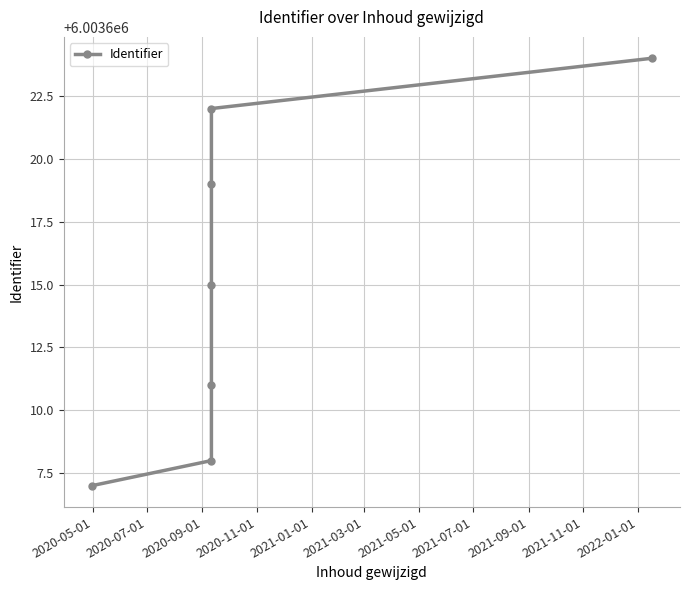

How many distinct data groups are displayed?

1